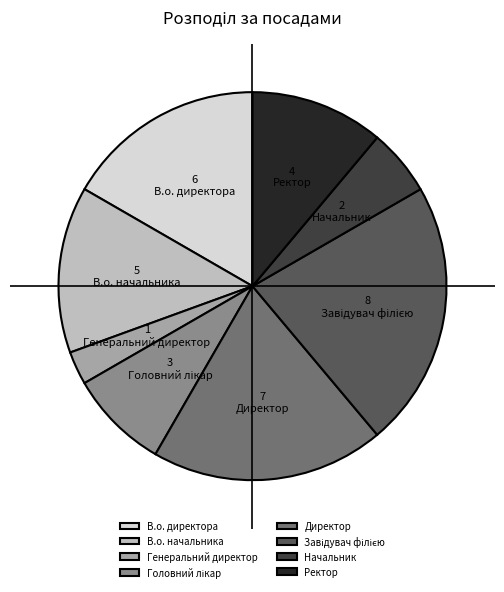

Which category has the smallest portion of the pie?

Генеральний директор